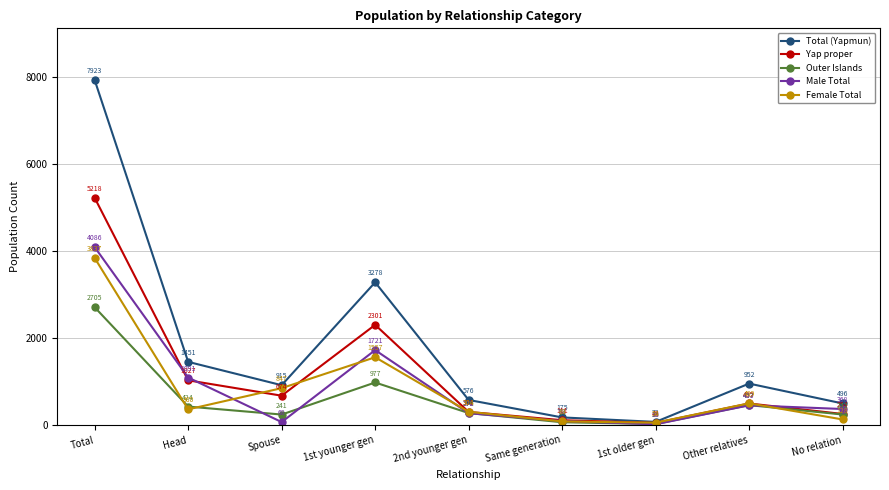

What is the minimum value for Outer Islands?

23